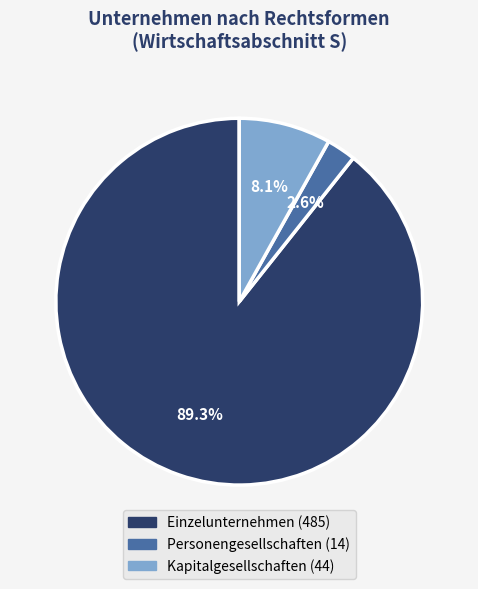

To the nearest percent, what percentage of the pie is Personengesellschaften?

3%